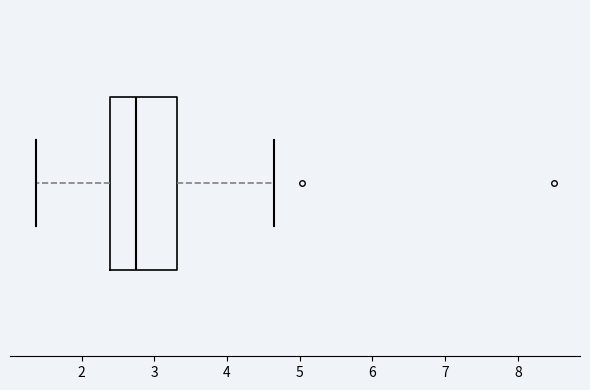

Transcribe this box plot: give where the median line is, the range the box spans, and where the two whiskers end, as read against the x-axis. The values are not printed on the chart, so give them approximately, as read against the axis.

median 2.8, box 2.4 to 3.3, whiskers 1.4 to 4.7